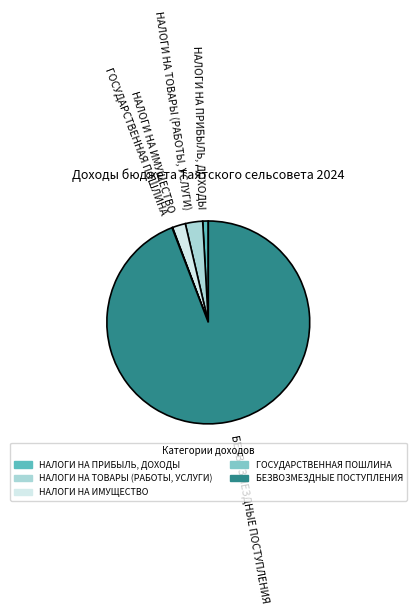

Which slice represents more than half of the pie?

БЕЗВОЗМЕЗДНЫЕ ПОСТУПЛЕНИЯ